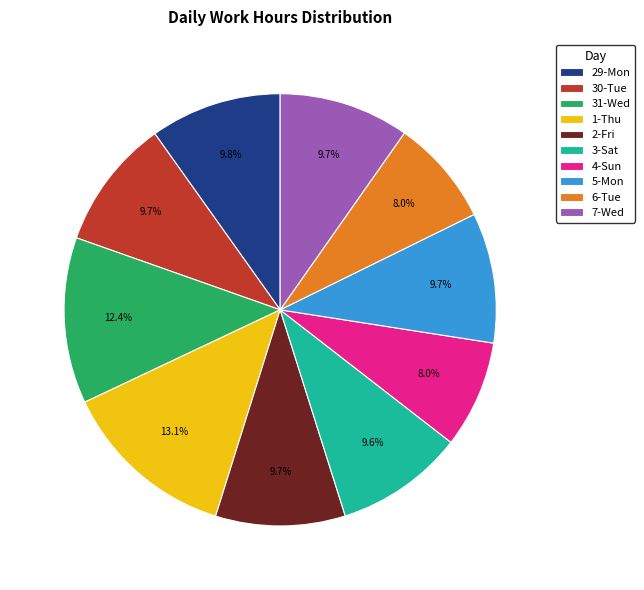

Between 4-Sun and 29-Mon, which is larger?

29-Mon